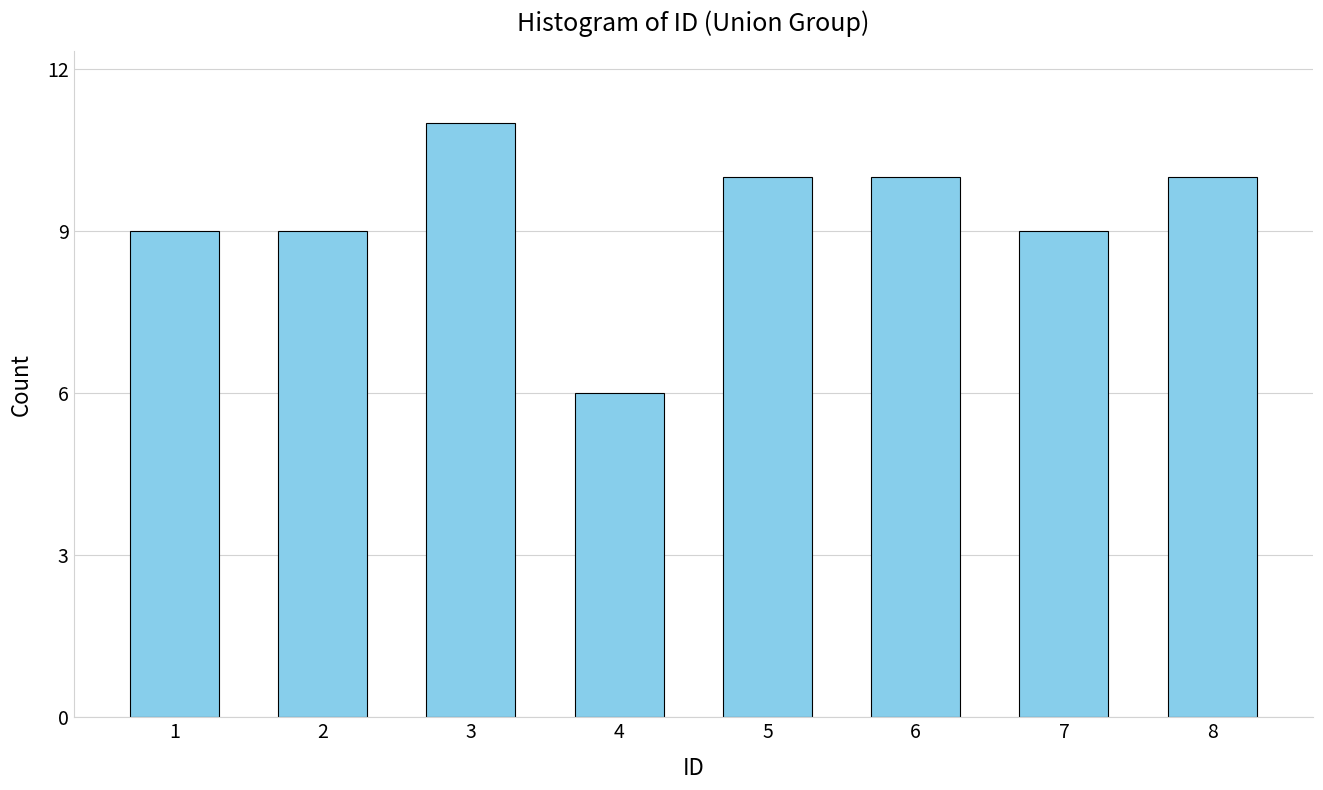

Reading right to left, what are all the values shown in this chart?

10	9	10	10	6	11	9	9